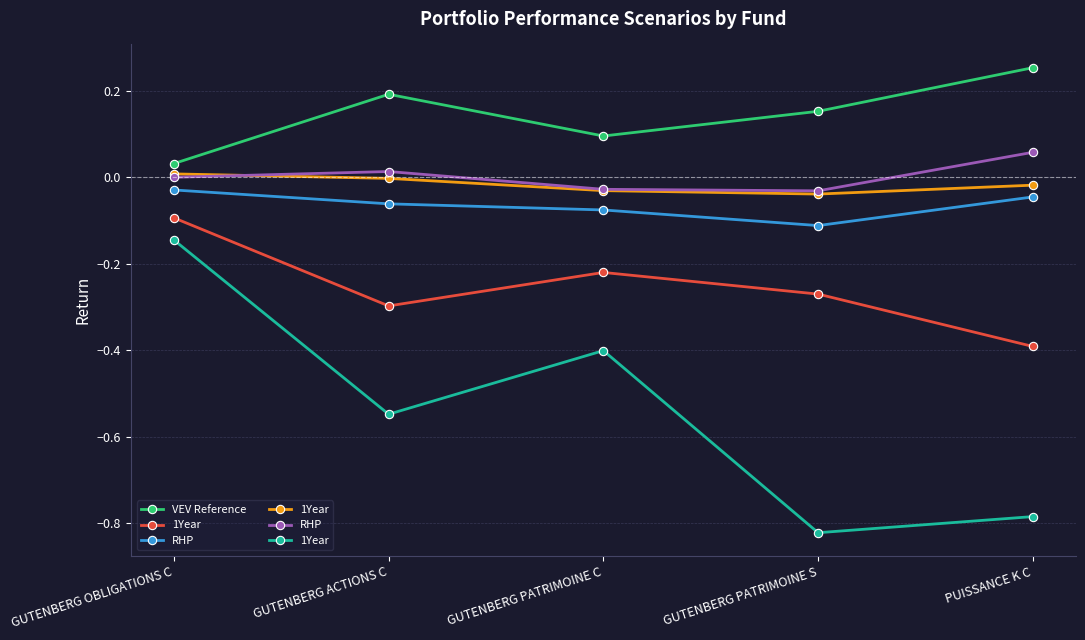

True or false: RHP and VEV Reference cross at least once.

False